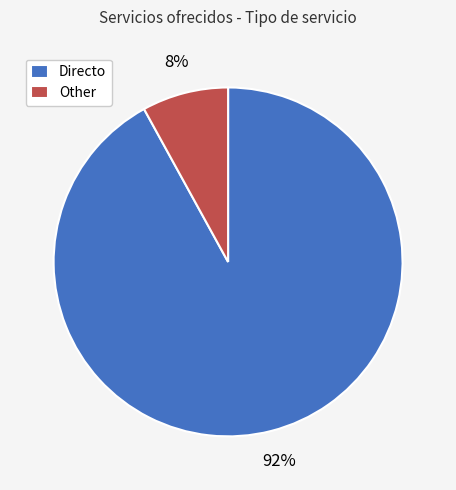

What is the largest slice in the pie chart?

Directo